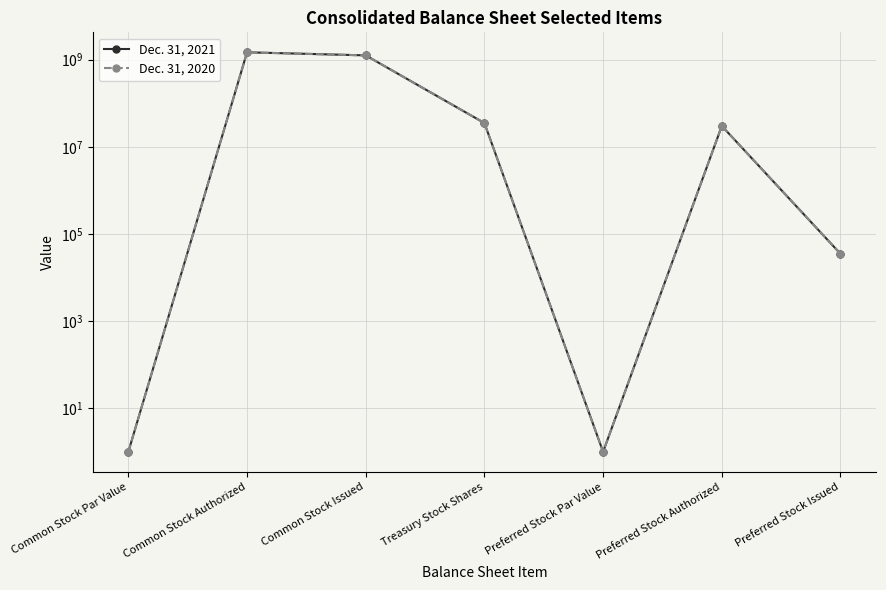

List the series in order of their overall mean, highest first.

Dec. 31, 2021, Dec. 31, 2020